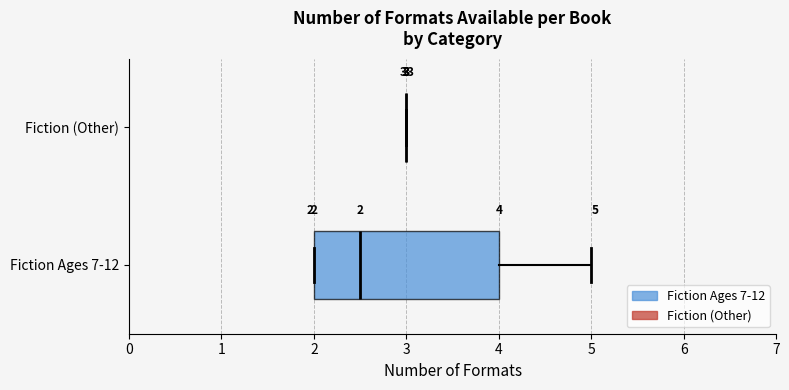

Comparing the boxes themselves (not the whiskers), which one is the widest?

Fiction Ages 7-12